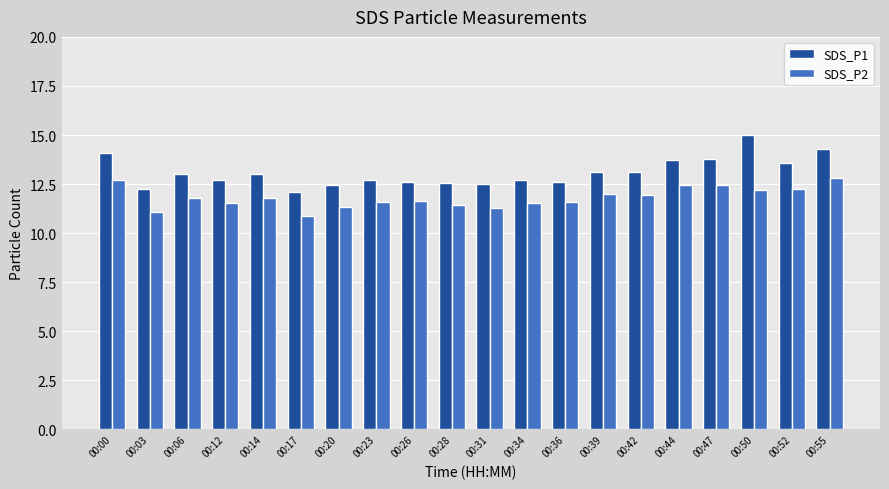

How many categories are shown in the chart?

20